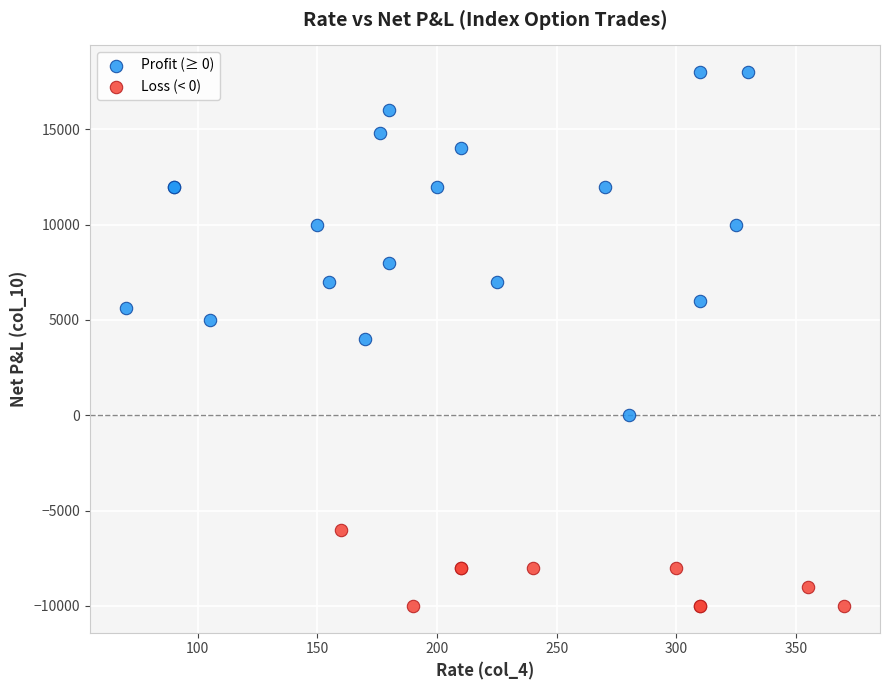

Which series contains the lowest Y value?

Loss (< 0)